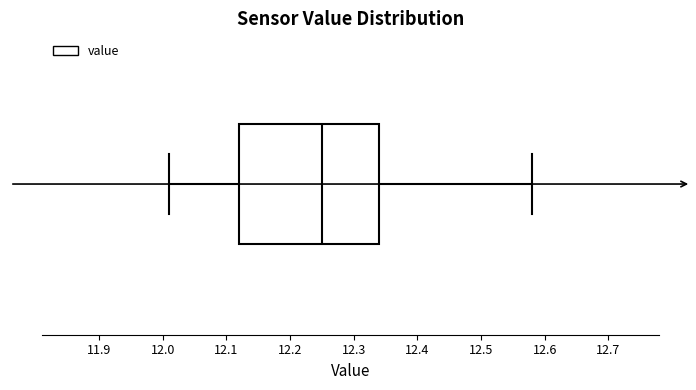

Where is the left edge of the box on the x-axis? The values are not printed on the chart, so give them approximately, as read against the axis.

12.12